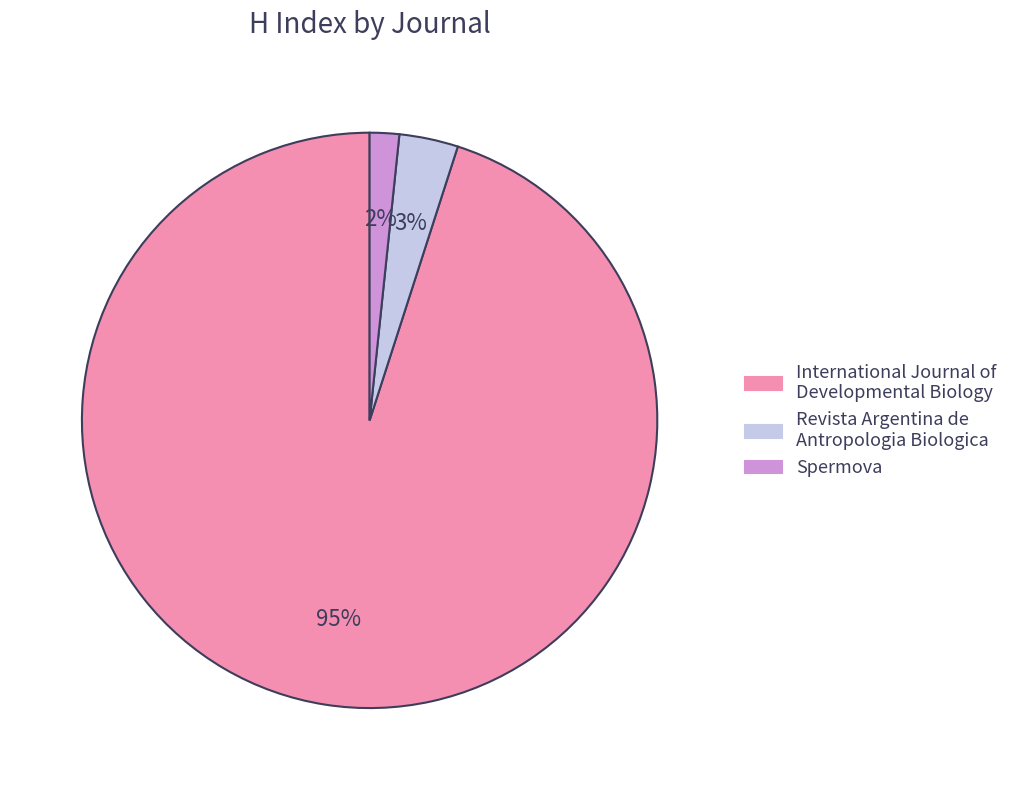

What is the majority slice?

International Journal of Developmental Biology